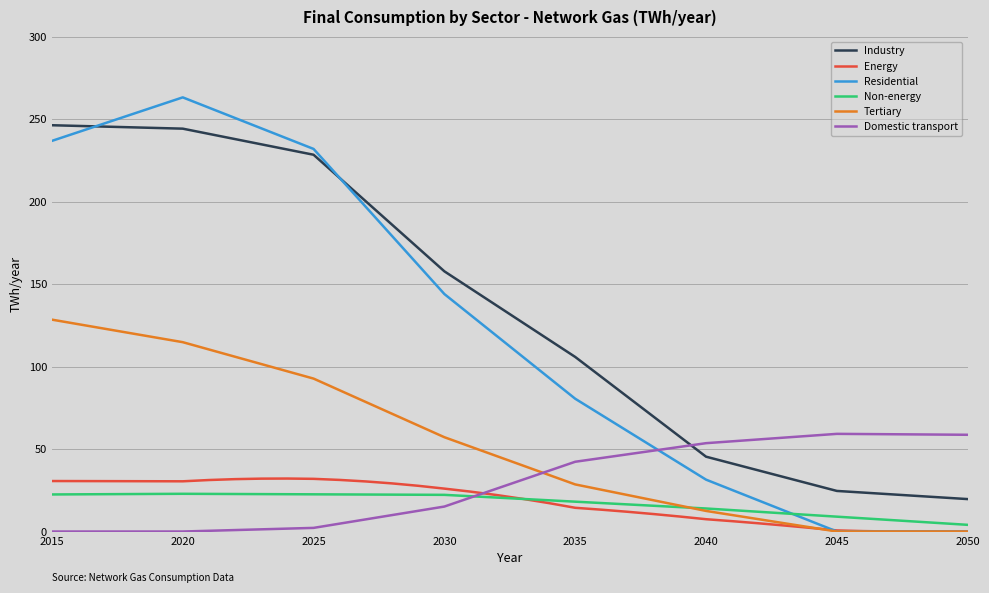

At how many categories does at least one series exceed 24?

36